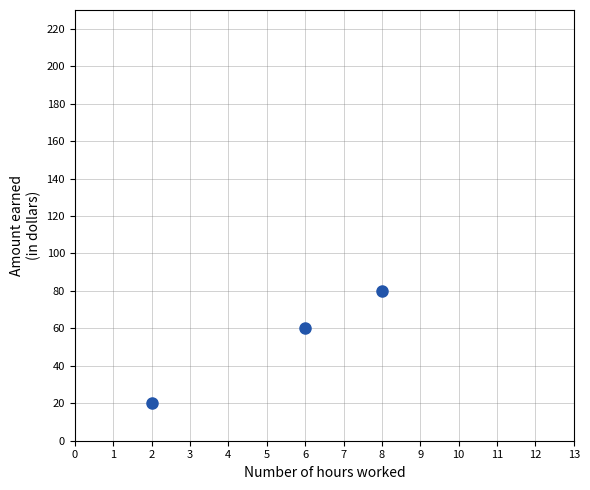

What Y value in the scatter plot is closest to 50?

60